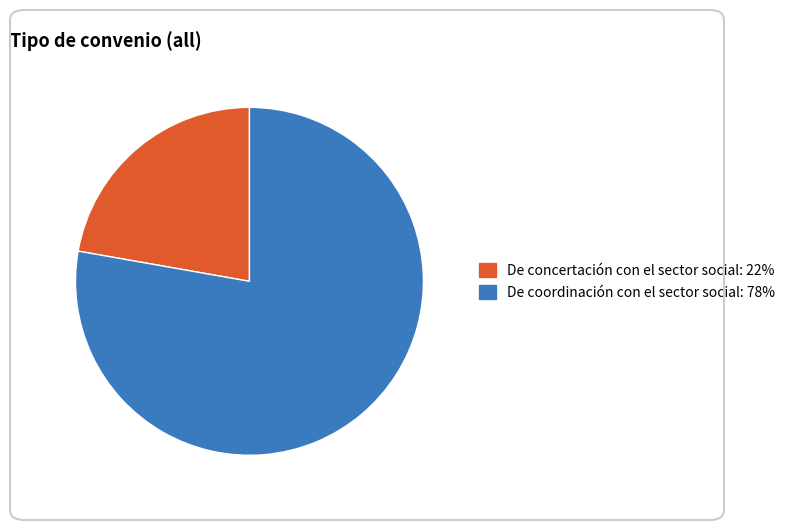

Do De coordinación con el sector social and De concertación con el sector social together represent more than half of the pie?

Yes